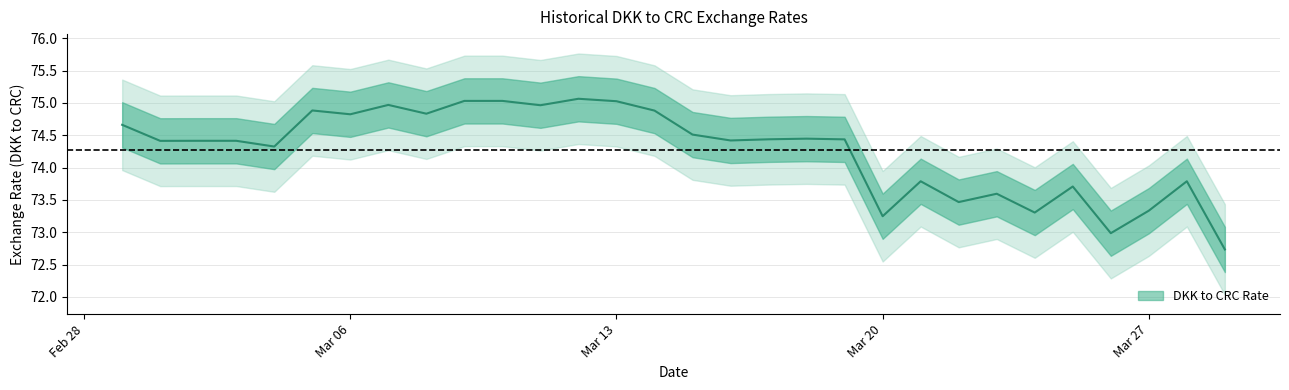

Is it true that the value at 24-03-24 is 32.3?

False